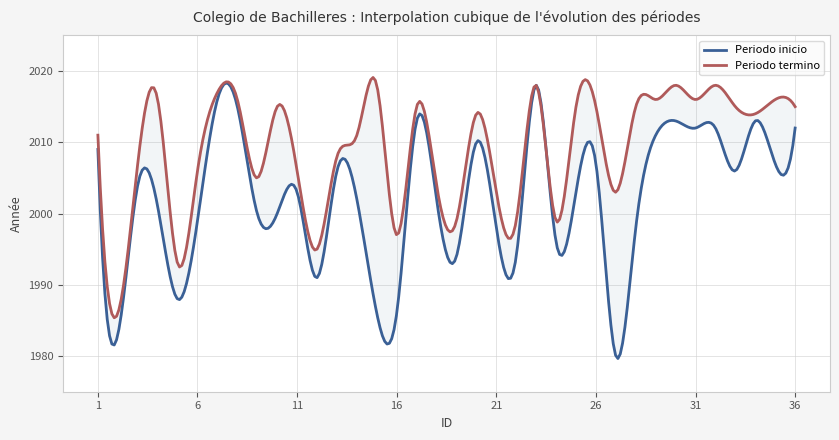

Is the value of Periodo inicio at 6 greater than the value of Periodo termino at 5?

Yes